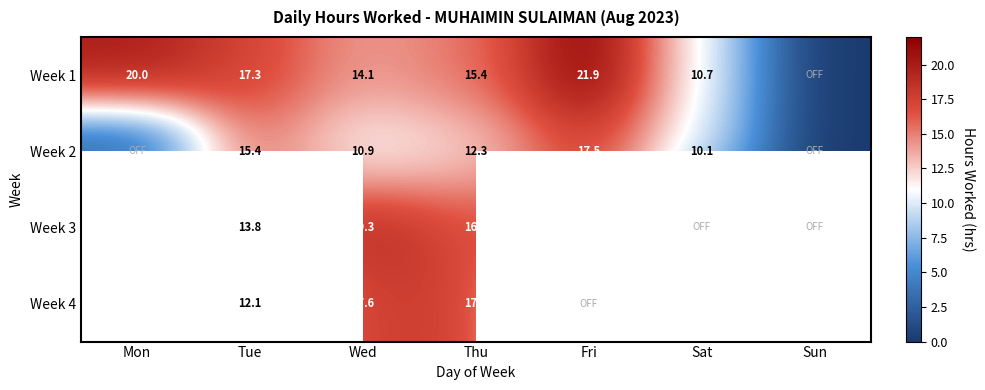

Is the value of Week 4 at Wed greater than the value of Week 1 at Wed?

Yes